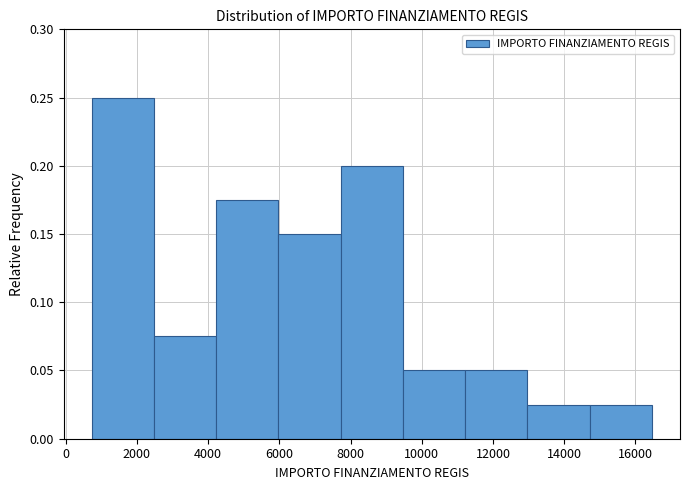

Reading left to right, transcribe this chart: for each bar, give the range it covers on the x-axis and its height. Neither the bar edges nor the heights are printed on the chart, so give them approximately, as read against the axes.

800 to 2400: 0.250
2400 to 4200: 0.075
4200 to 6000: 0.175
6000 to 7800: 0.150
7800 to 9400: 0.200
9400 to 11200: 0.050
11200 to 13000: 0.050
13000 to 14800: 0.025
14800 to 16400: 0.025